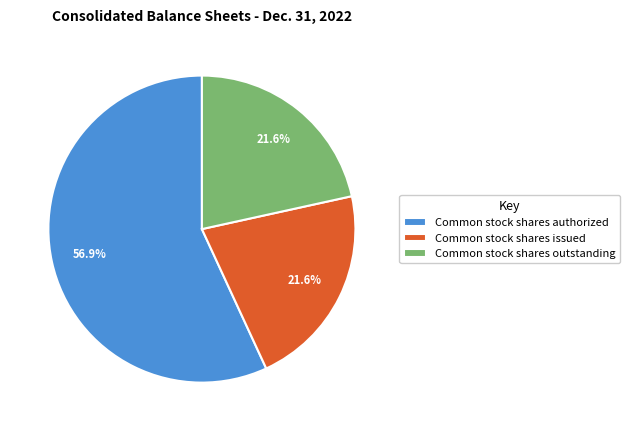

The Common stock shares authorized slice represents 57% of the pie. True or false?

True